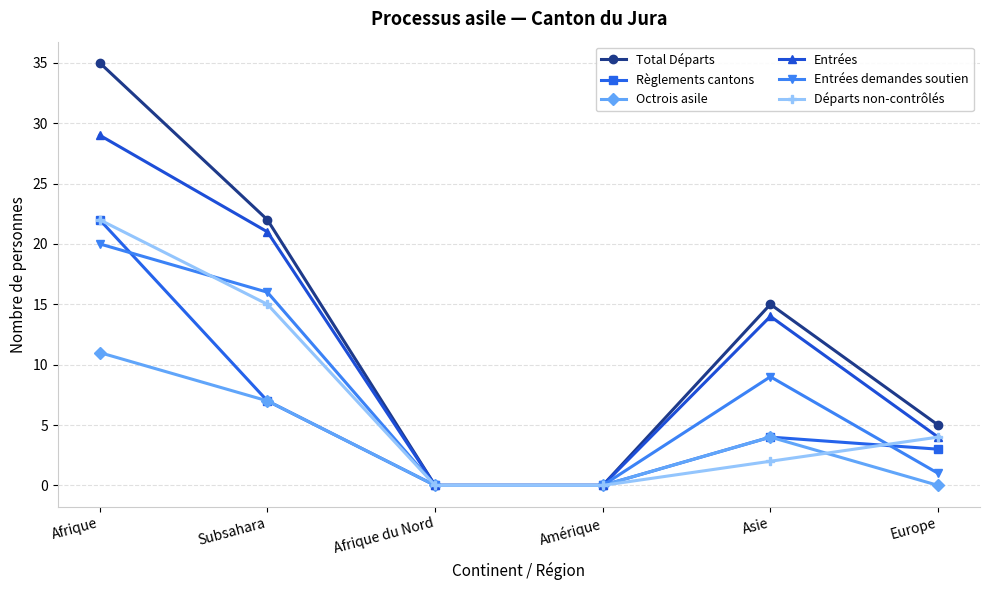

What is the value of the Règlements cantons point at the 5th from the left?

4